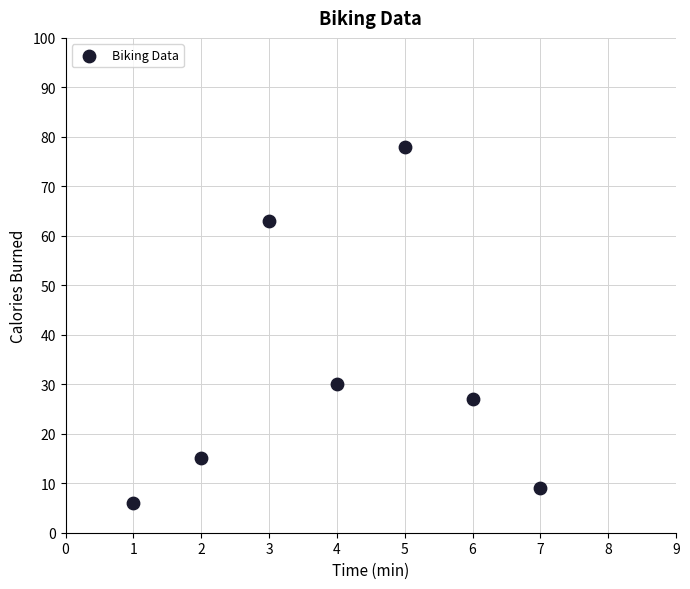

What is the average X value?

4